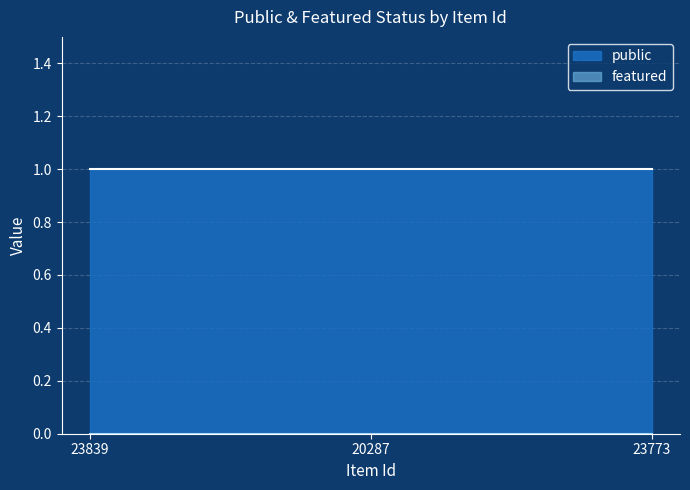

What is the maximum value shown in the chart?

1